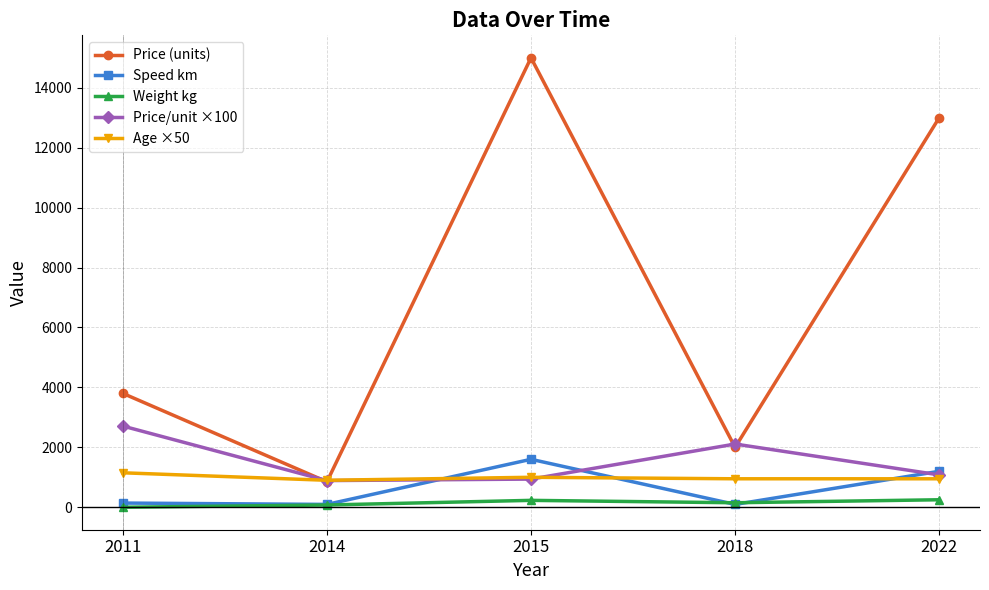

Which series changed the most between 2014 and 2015?

Price (units)